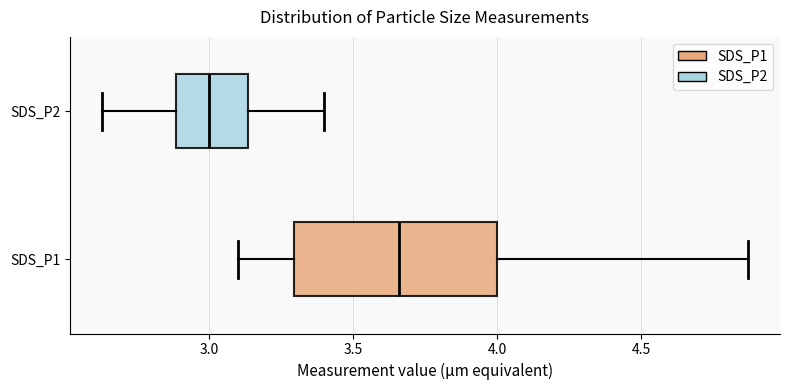

Reading bottom to top, transcribe this box plot: for each box, give where its median line is, the range the box spans, and where its two whiskers end, as read against the x-axis. The values are not printed on the chart, so give them approximately, as read against the axis.

SDS_P1: median 3.65, box 3.30 to 4.00, whiskers 3.10 to 4.85
SDS_P2: median 3.00, box 2.90 to 3.15, whiskers 2.65 to 3.40